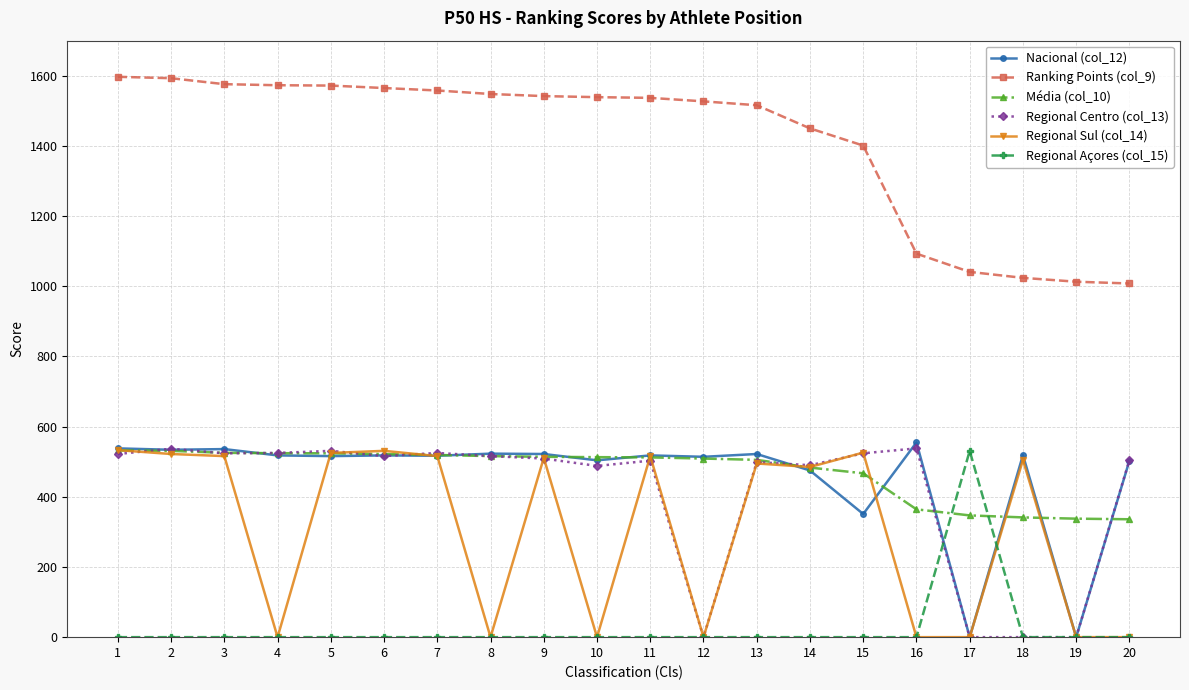

True or false: Regional Centro (col_13) has a value of 731.2 at 6.

False